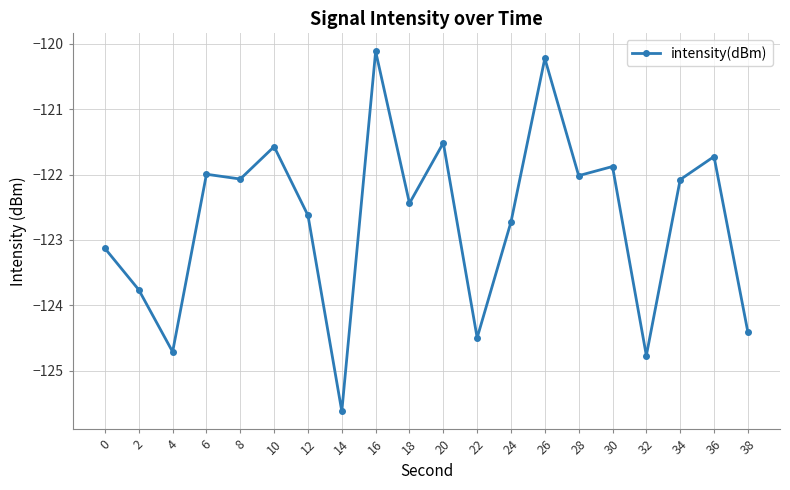

What is the approximate value at 26?

-120.2